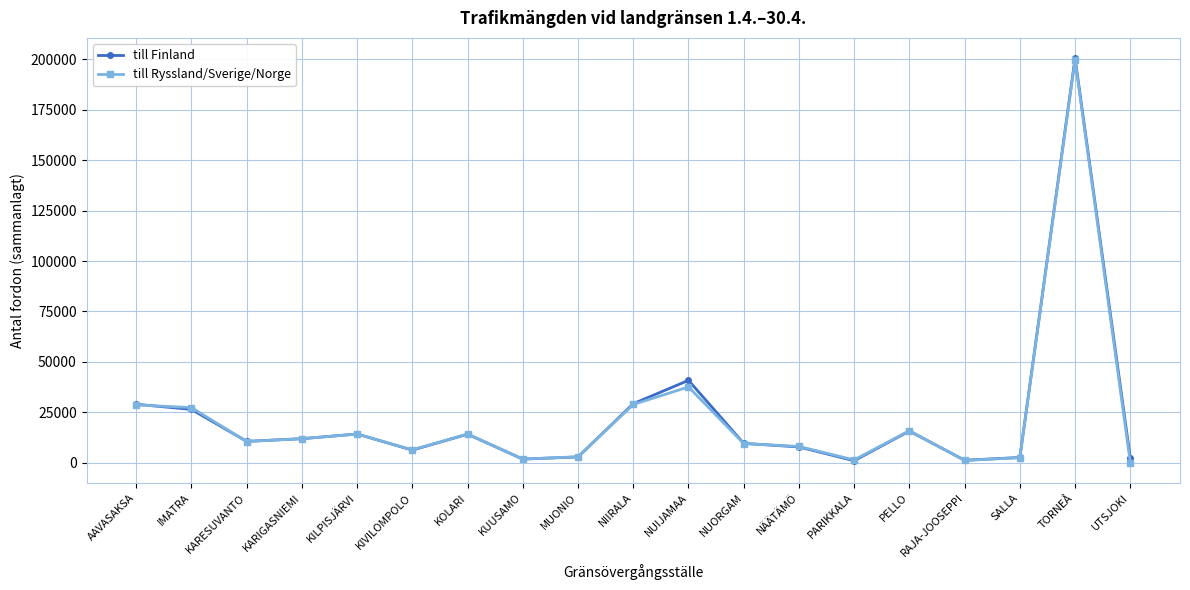

What position from the right is SALLA?

3